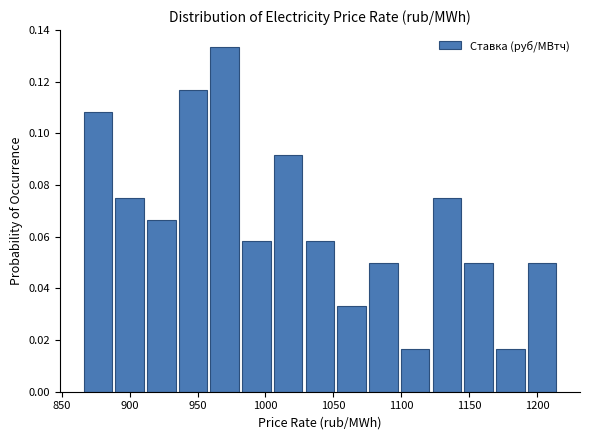

How tall is the bar that spans 1030 to 1055 on the x-axis? Neither the bar edges nor the heights are printed on the chart, so give them approximately, as read against the axes.

0.058